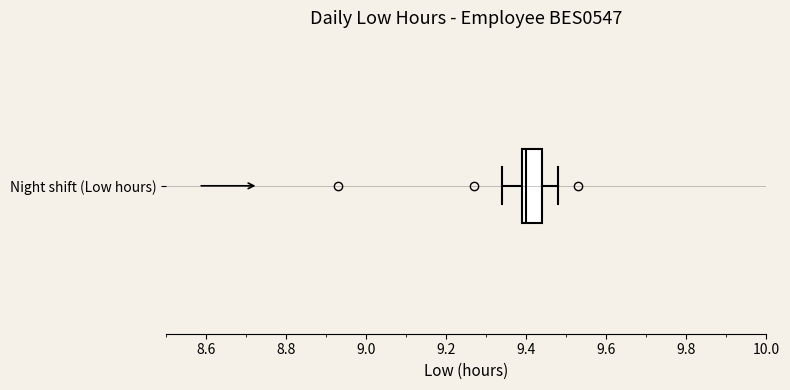

Read this box plot against the x-axis: the position of the median line, the range covered by the box, and the ends of both whiskers. The values are not printed on the chart, so give them approximately, as read against the axis.

median 9.40 (just right of the box's left edge), box 9.40 to 9.44, whiskers 9.34 to 9.48